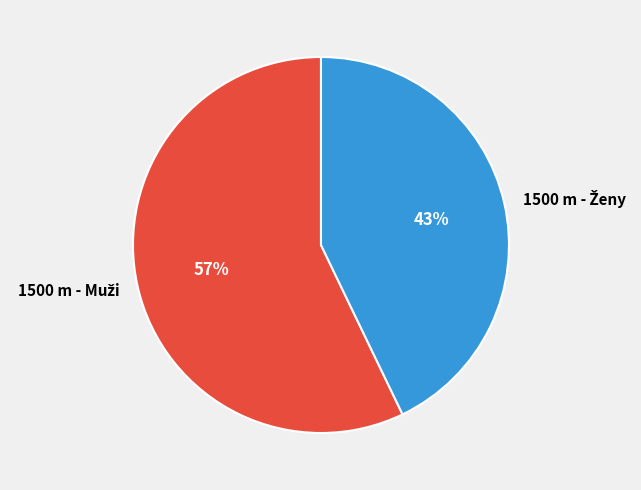

Is there any slice that represents more than half of the pie?

Yes